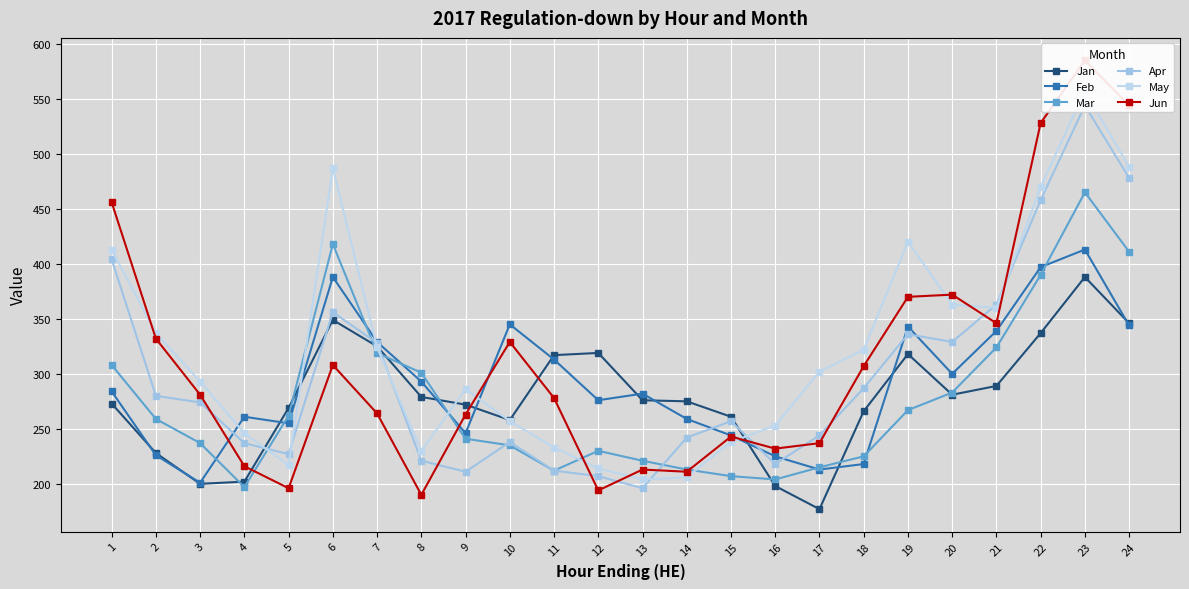

Which series has the largest range (max minus min)?

Jun